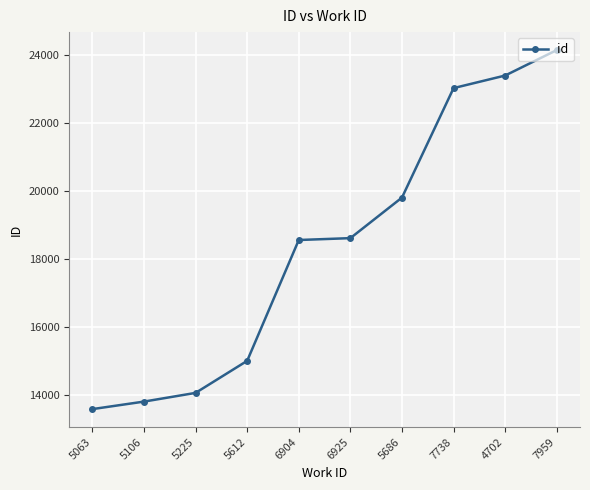

What value does the data have at 5612?

14999